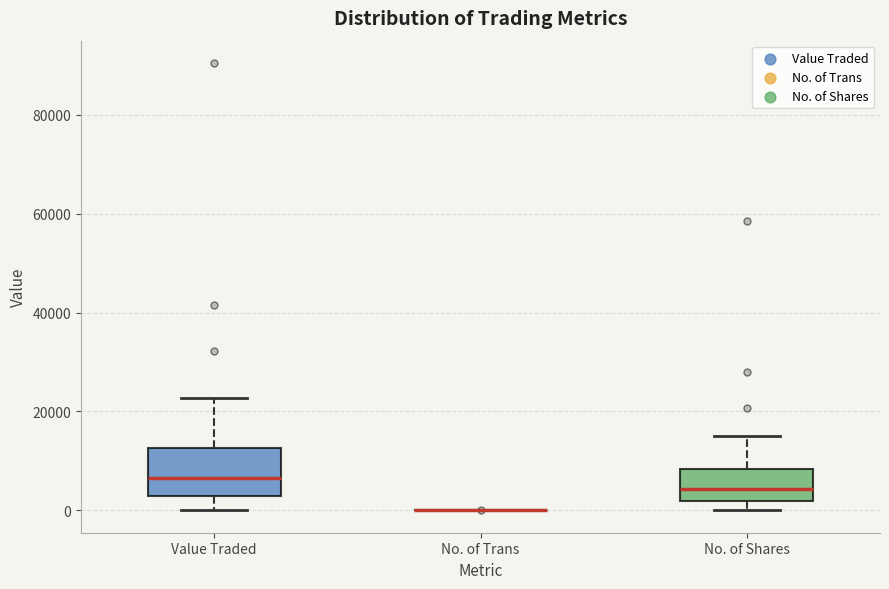

Reading left to right, transcribe this box plot: for each box, give where its median line is, the range the box spans, and where its two whiskers end, as read against the y-axis. The values are not printed on the chart, so give them approximately, as read against the axis.

Value Traded: median 6000, box 2000 to 12000, whiskers 0 to 22000
No. of Trans: box collapsed to a line at 0, whiskers 0 to 0
No. of Shares: median 4000, box 2000 to 8000, whiskers 0 to 16000